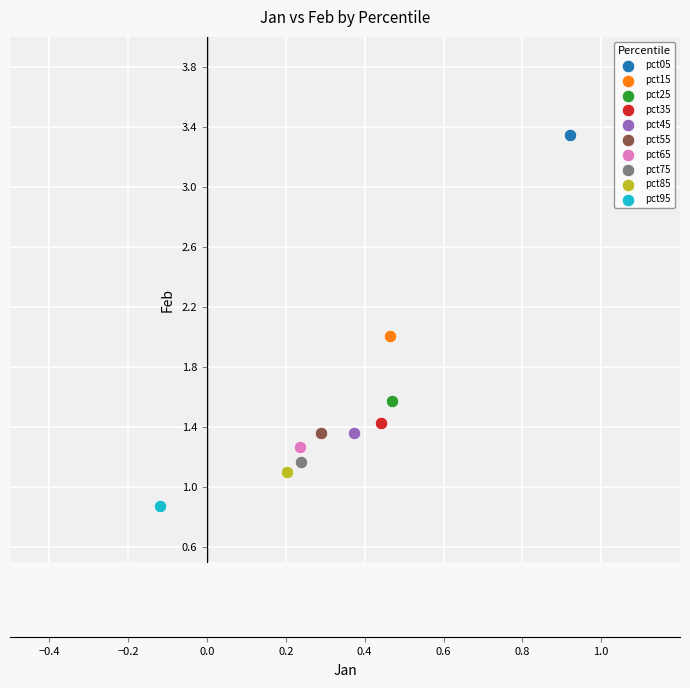

What are all the series names shown in the legend?

pct05, pct15, pct25, pct35, pct45, pct55, pct65, pct75, pct85, pct95